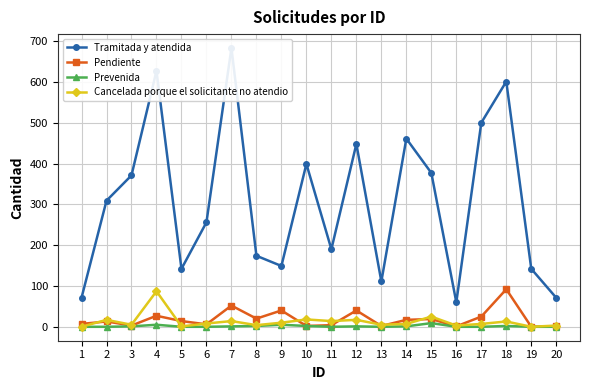

Which series changed the most between 2 and 15?

Tramitada y atendida